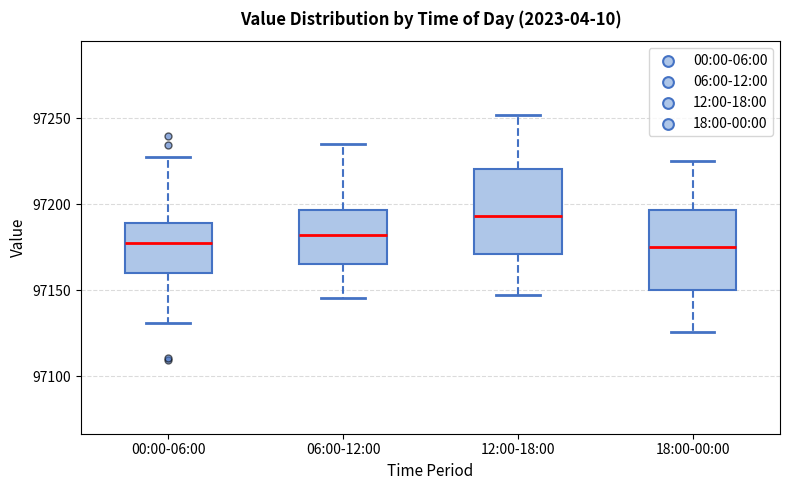

Reading left to right, read every box against the y-axis: the position of its median line, the range the box covers, and the ends of its whiskers. The values are not printed on the chart, so give them approximately, as read against the axis.

00:00-06:00: median 97180, box 97160 to 97190, whiskers 97130 to 97230
06:00-12:00: median 97180, box 97165 to 97195, whiskers 97145 to 97235
12:00-18:00: median 97195, box 97170 to 97220, whiskers 97145 to 97250
18:00-00:00: median 97175, box 97150 to 97195, whiskers 97125 to 97225